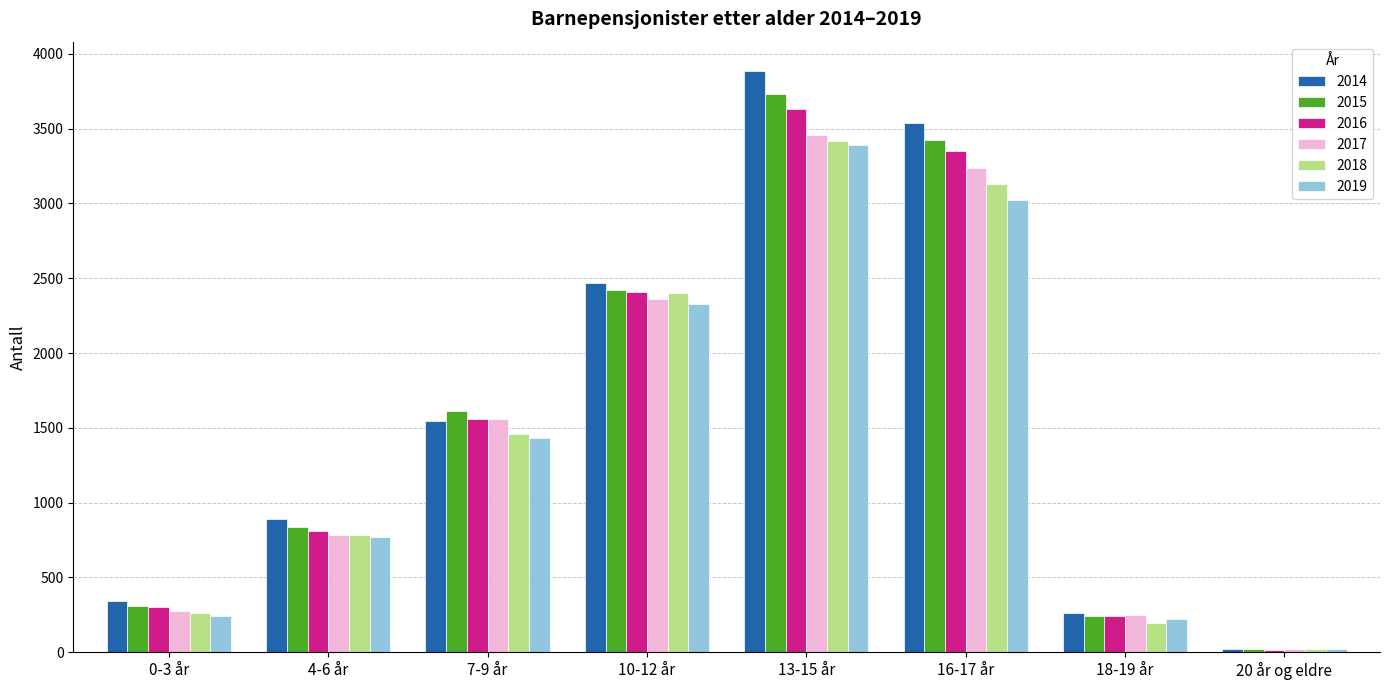

What is the difference between the second highest and second lowest values in the 2018 series?

2930